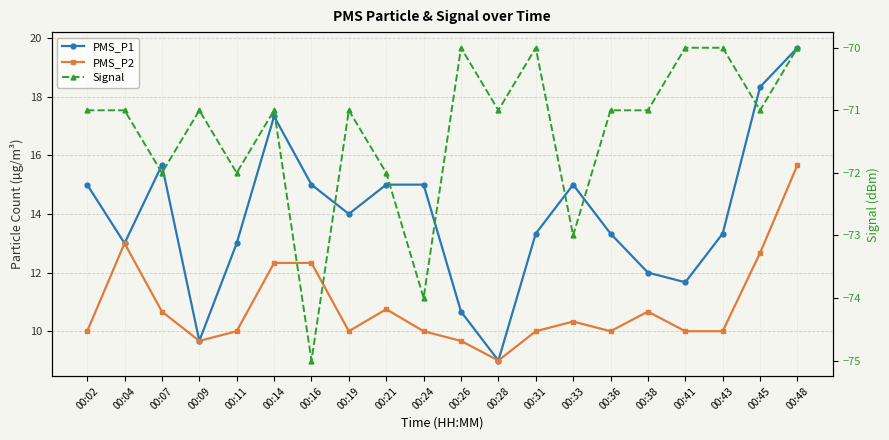

True or false: PMS_P1 has a value of 9.0 at 00:28.

True